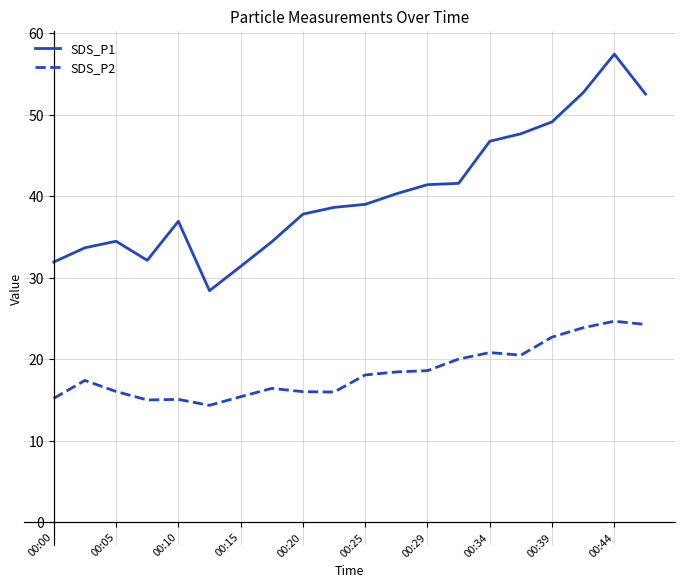

Rank the series by their average value, from highest to lowest.

SDS_P1, SDS_P2